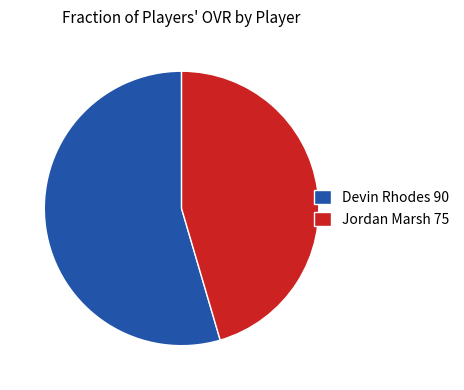

Which has a higher value, Devin Rhodes or Jordan Marsh?

Devin Rhodes